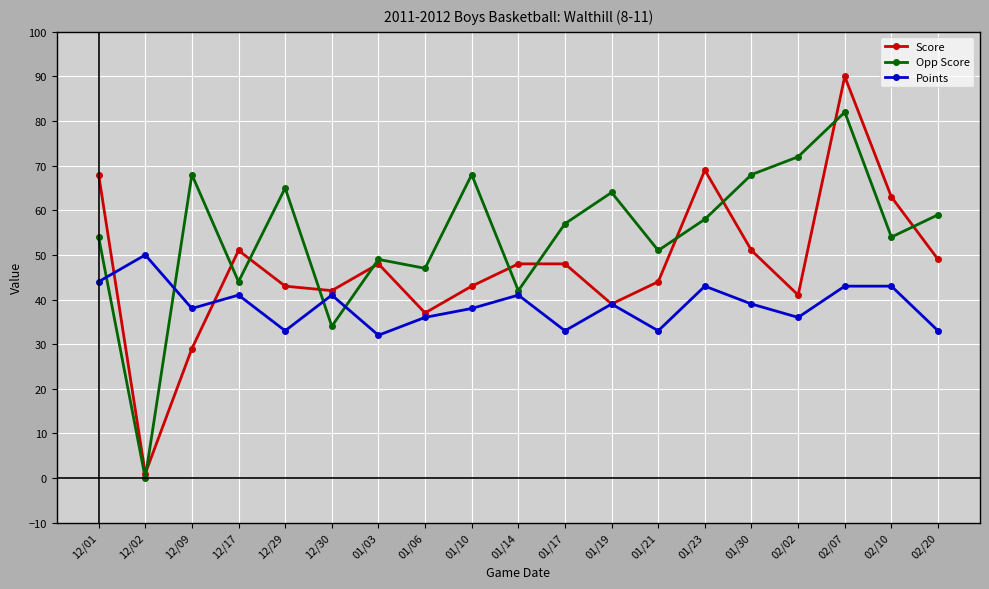

Does the chart have visible grid lines?

Yes